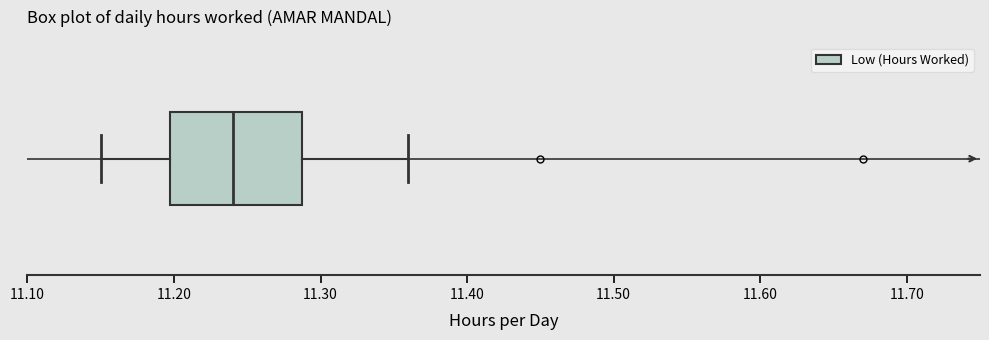

Read this box plot against the x-axis: the position of the median line, the range covered by the box, and the ends of both whiskers. The values are not printed on the chart, so give them approximately, as read against the axis.

median 11.24, box 11.20 to 11.29, whiskers 11.15 to 11.36